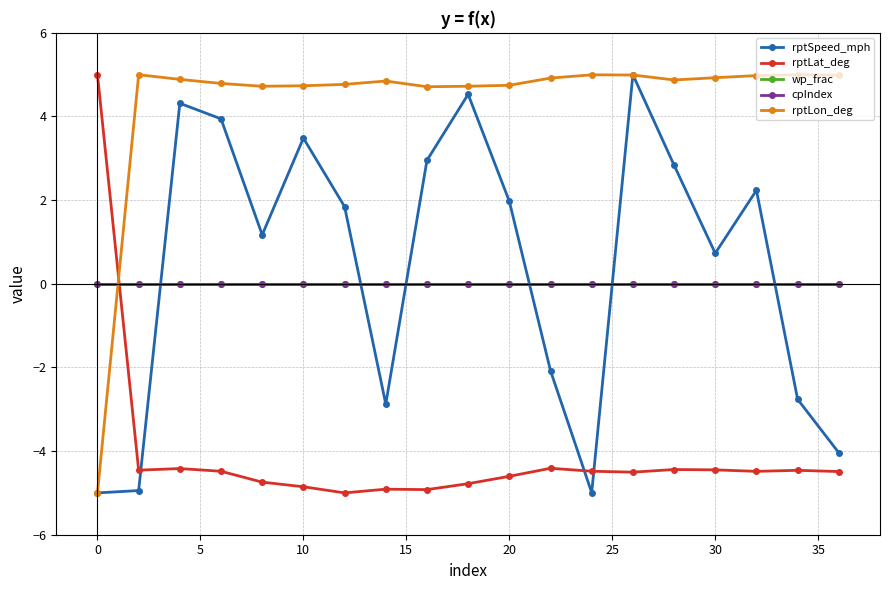

What are all the series names shown in the legend?

rptSpeed_mph, rptLat_deg, wp_frac, cpIndex, rptLon_deg